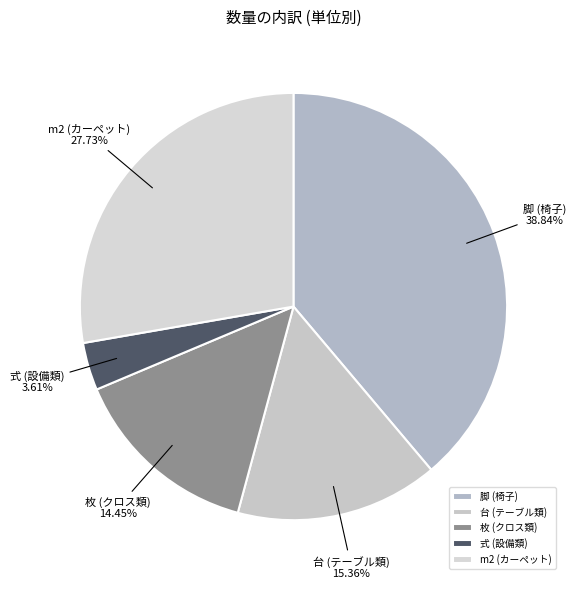

Combined, do 枚 (クロス類) and 台 (テーブル類) account for over 50%?

No